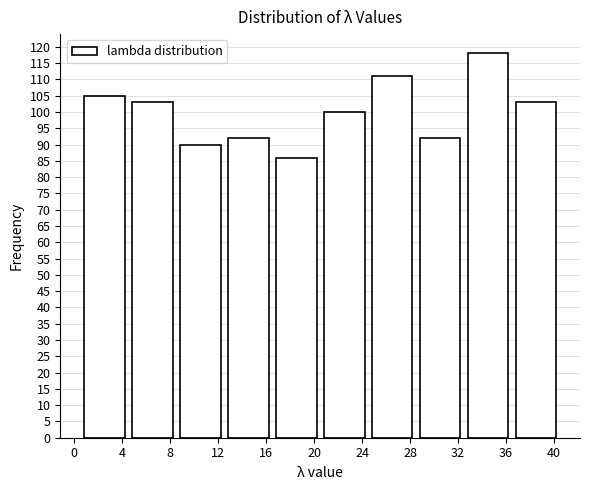

Reading left to right, list every bar in this chart as the range it spans on the x-axis followed by its height. The values are not printed on the chart, so give them approximately, as read against the axis.

0.5 to 4.5: 105
4.5 to 8.5: 103
8.5 to 12.5: 90
12.5 to 16.5: 92
16.5 to 20.5: 86
20.5 to 24.5: 100
24.5 to 28.5: 111
28.5 to 32.5: 92
32.5 to 36.5: 118
36.5 to 40.5: 103